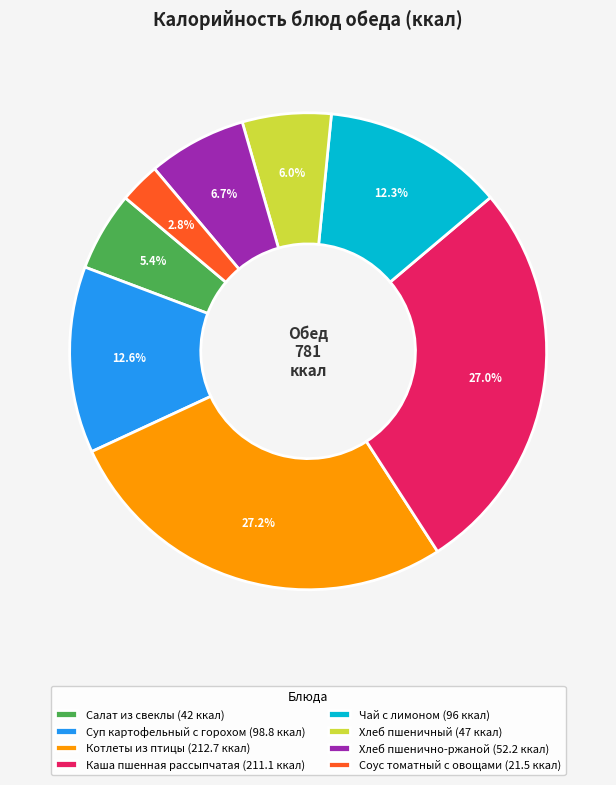

To the nearest percent, what percentage of the pie is Хлеб пшеничный?

6%